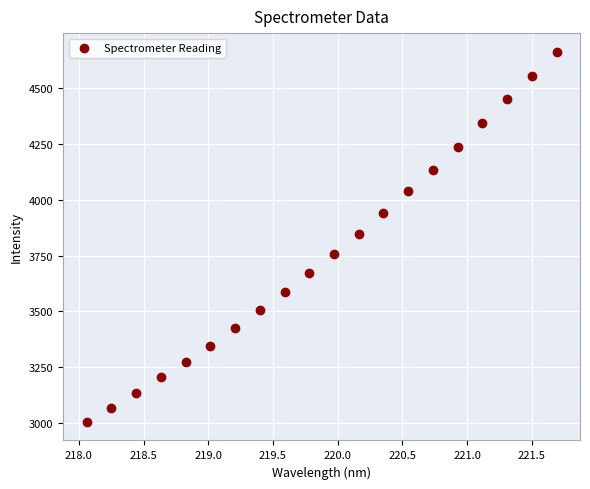

What is the range of Y values (max minus min)?

1655.7